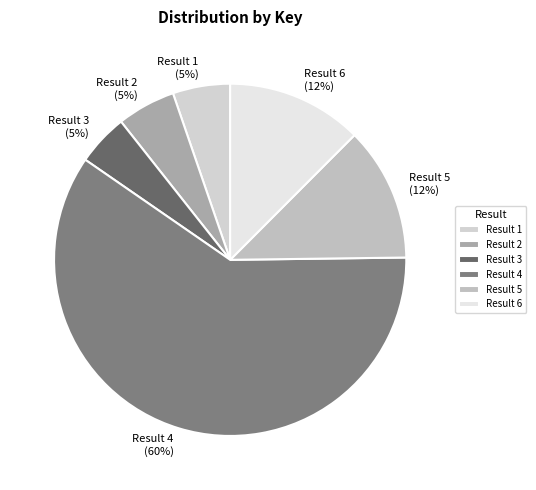

How many slices are in this pie chart?

6